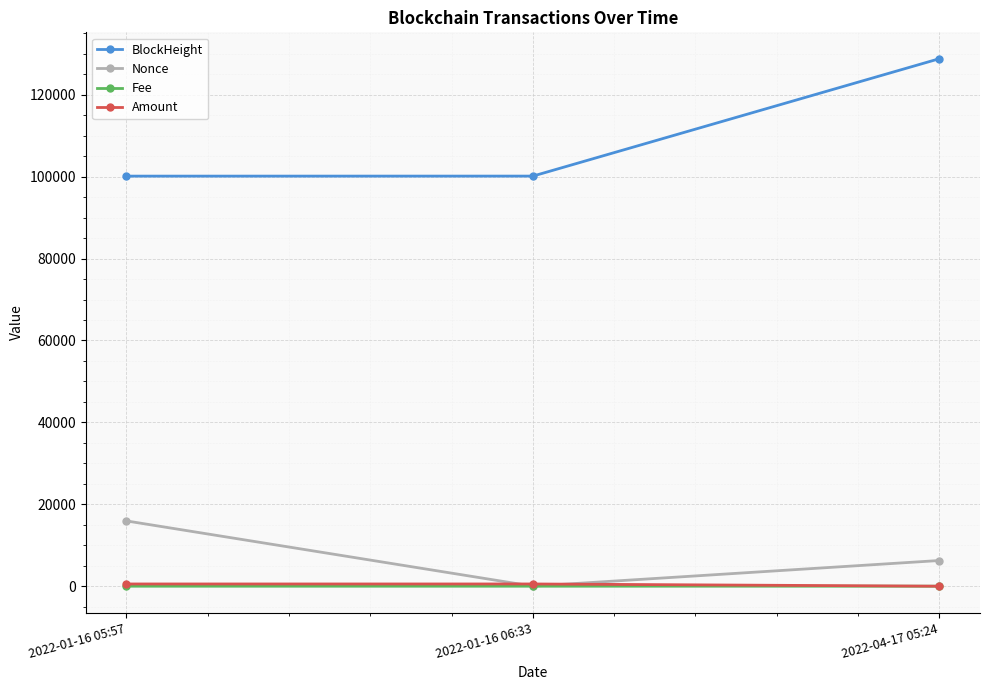

Which series has the widest spread of values?

BlockHeight